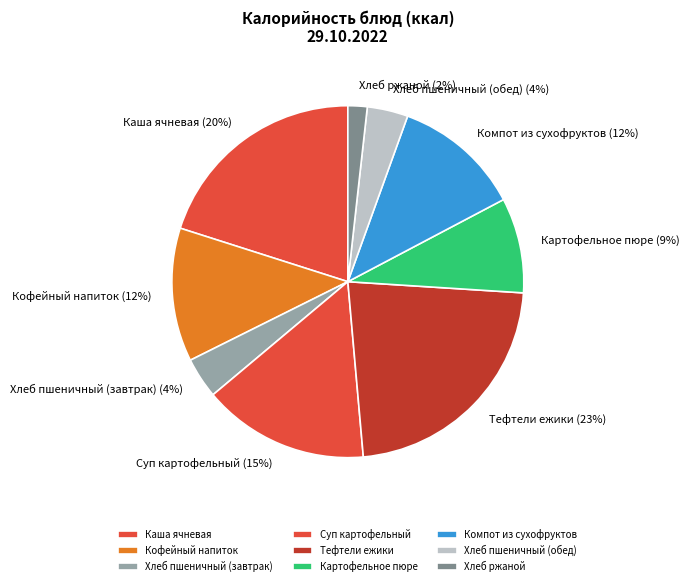

How many segments does this pie chart have?

9